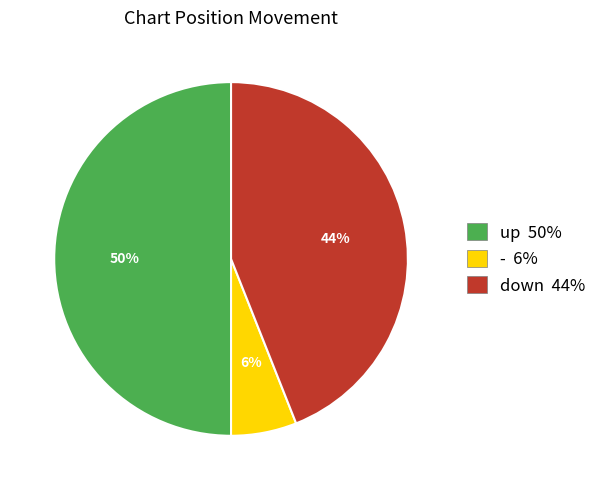

To the nearest percent, what percentage of the pie is down?

44%